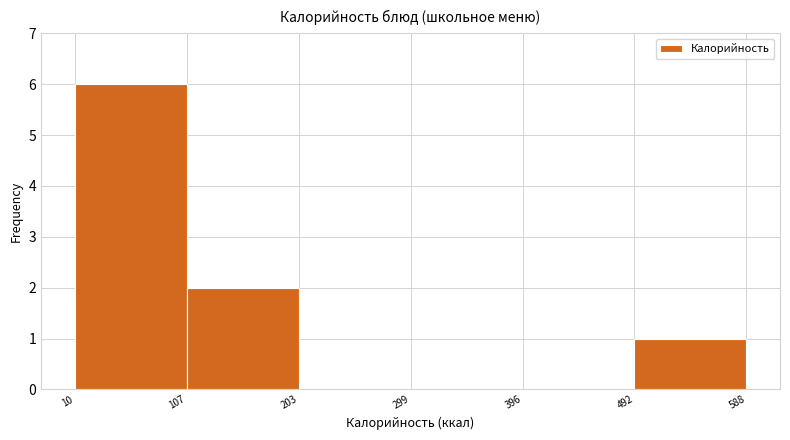

Reading left to right, list every bar in this chart as the range it spans on the x-axis followed by its height. The values are not printed on the chart, so give them approximately, as read against the axis.

10 to 107: 6
107 to 203: 2
203 to 299: 0
299 to 396: 0
396 to 492: 0
492 to 588: 1